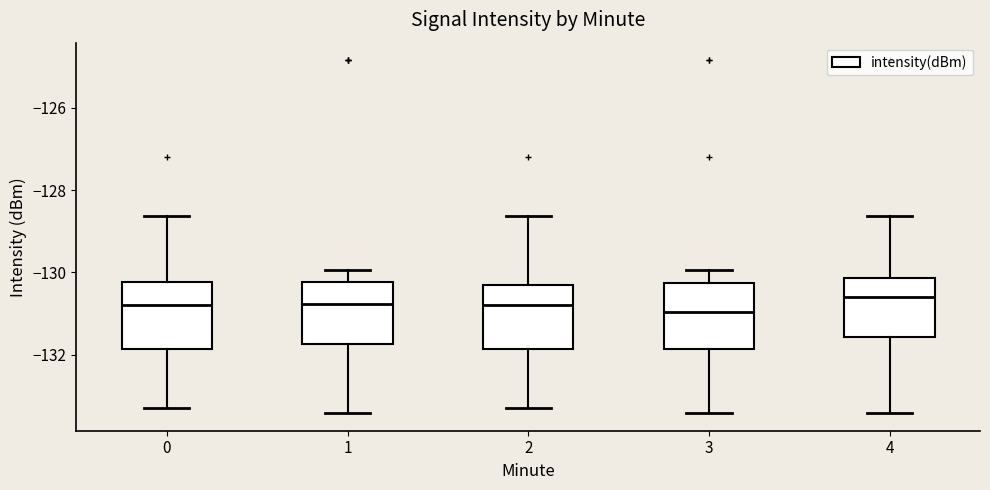

Reading left to right, read every box against the y-axis: the position of its median line, the range the box covers, and the ends of its whiskers. The values are not printed on the chart, so give them approximately, as read against the axis.

0: median -130.8, box -131.8 to -130.2, whiskers -133.2 to -128.6
1: median -130.8, box -131.8 to -130.2, whiskers -133.4 to -130.0
2: median -130.8, box -131.8 to -130.4, whiskers -133.2 to -128.6
3: median -131.0, box -131.8 to -130.2, whiskers -133.4 to -130.0
4: median -130.6, box -131.6 to -130.2, whiskers -133.4 to -128.6